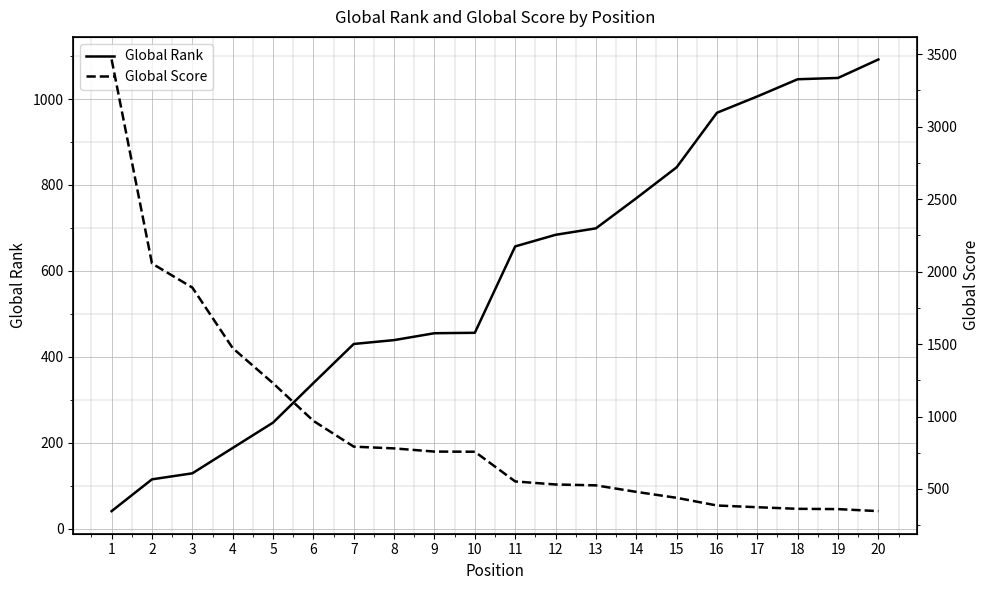

How many series are shown in this chart?

2